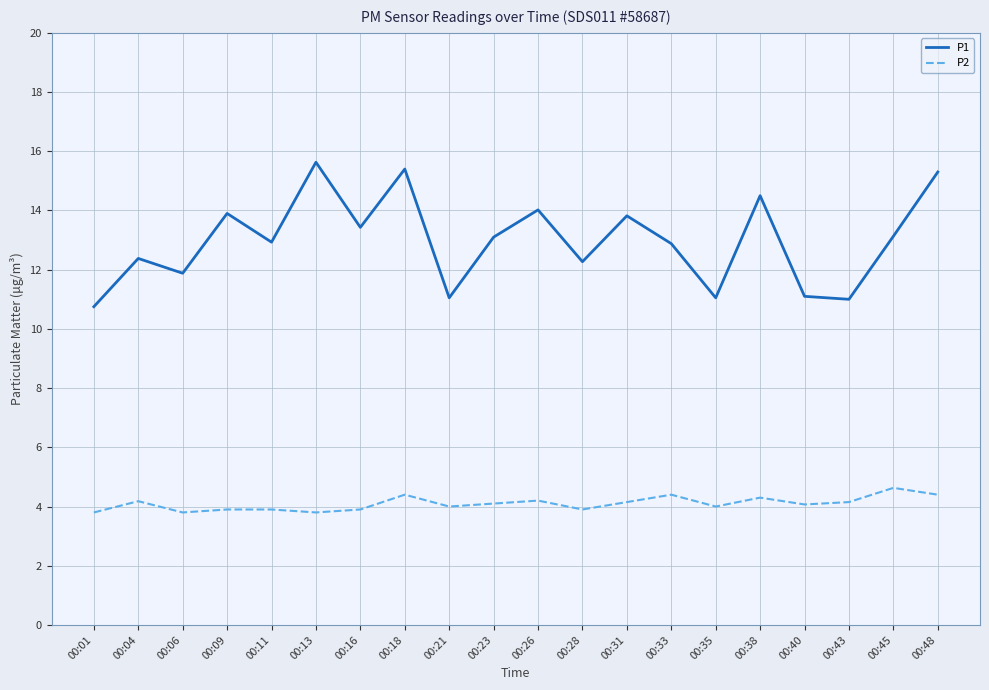

Which category has the highest value in the P2 series?

00:45